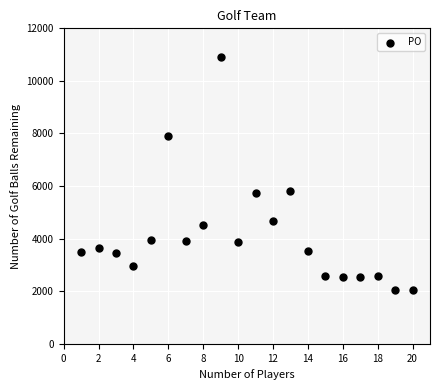

What is the range of X values (max minus min)?

19.0